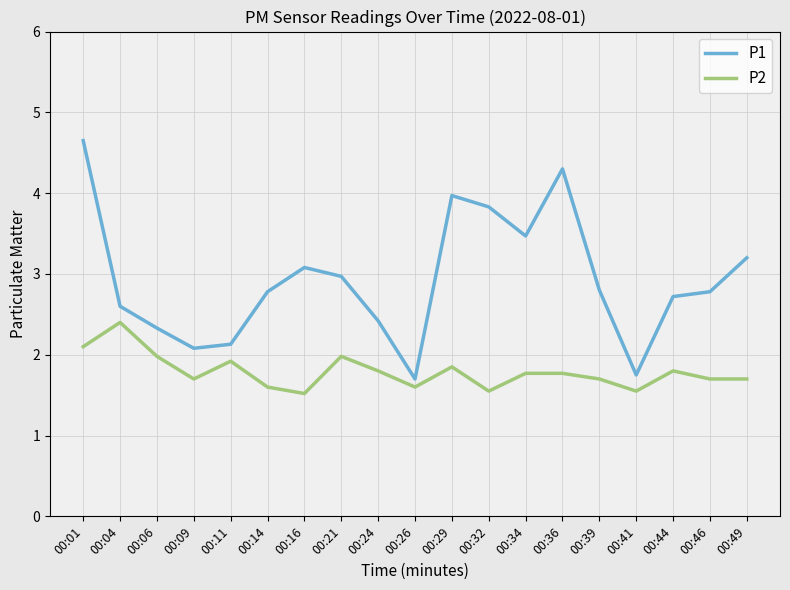

At which category is the sum across all series the highest?

00:01